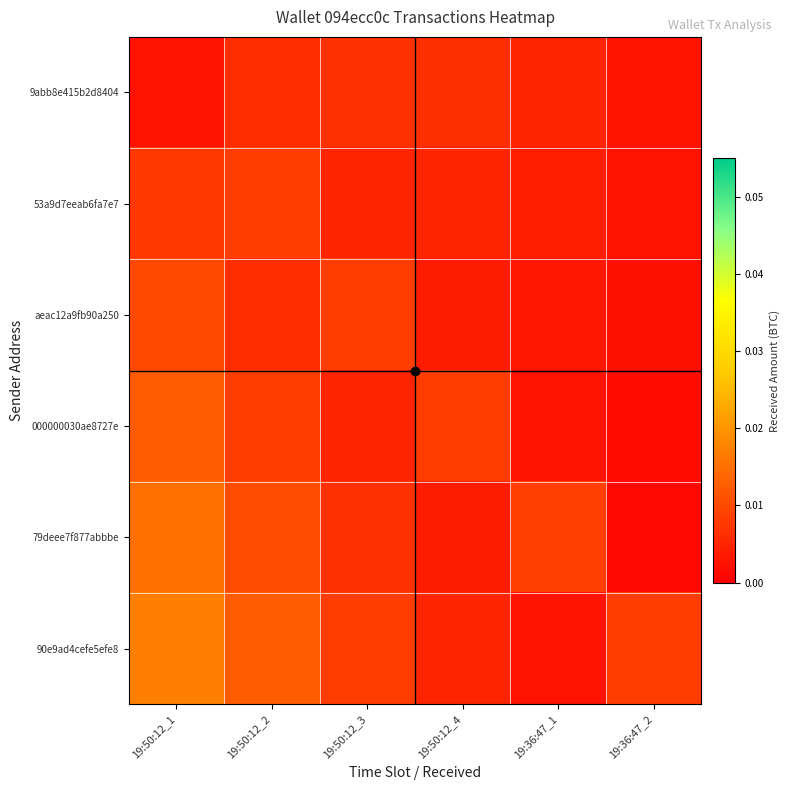

Reading right to left, transcribe all the data shown in this chart.

9abb8e415b2d8404: 19:36:47_2=0.0	19:36:47_1=0.0	19:50:12_4=0.0	19:50:12_3=0.0	19:50:12_2=0.0	19:50:12_1=0.0
53a9d7eeab6fa7e7: 19:36:47_2=0.0	19:36:47_1=0.0	19:50:12_4=0.0	19:50:12_3=0.0	19:50:12_2=0.0	19:50:12_1=0.0
aeac12a9fb90a250: 19:36:47_2=0.0	19:36:47_1=0.0	19:50:12_4=0.0	19:50:12_3=0.0	19:50:12_2=0.0	19:50:12_1=0.0
000000030ae8727e: 19:36:47_2=0.0	19:36:47_1=0.0	19:50:12_4=0.0	19:50:12_3=0.0	19:50:12_2=0.0	19:50:12_1=0.0
79deee7f877abbbe: 19:36:47_2=0.0	19:36:47_1=0.0	19:50:12_4=0.0	19:50:12_3=0.0	19:50:12_2=0.0	19:50:12_1=0.0
90e9ad4cefe5efe8: 19:36:47_2=0.0	19:36:47_1=0.0	19:50:12_4=0.0	19:50:12_3=0.0	19:50:12_2=0.0	19:50:12_1=0.0